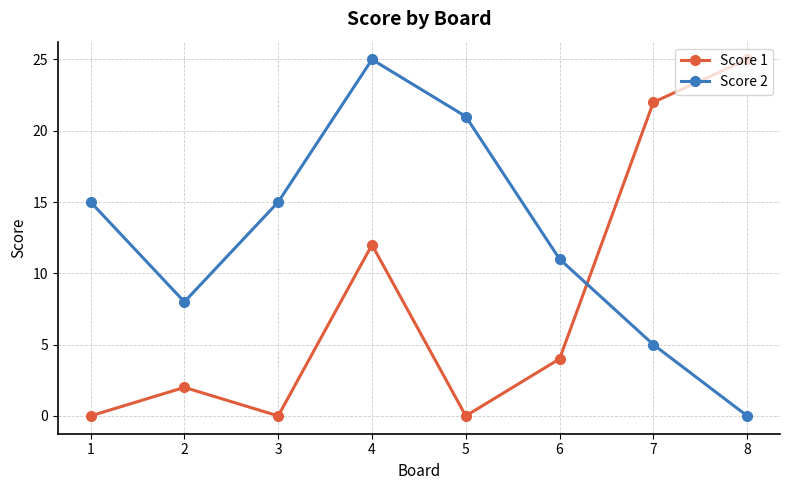

Reading right to left, transcribe all the data shown in this chart.

Score 1: 25	22	4	0	12	0	2	0
Score 2: 0	5	11	21	25	15	8	15